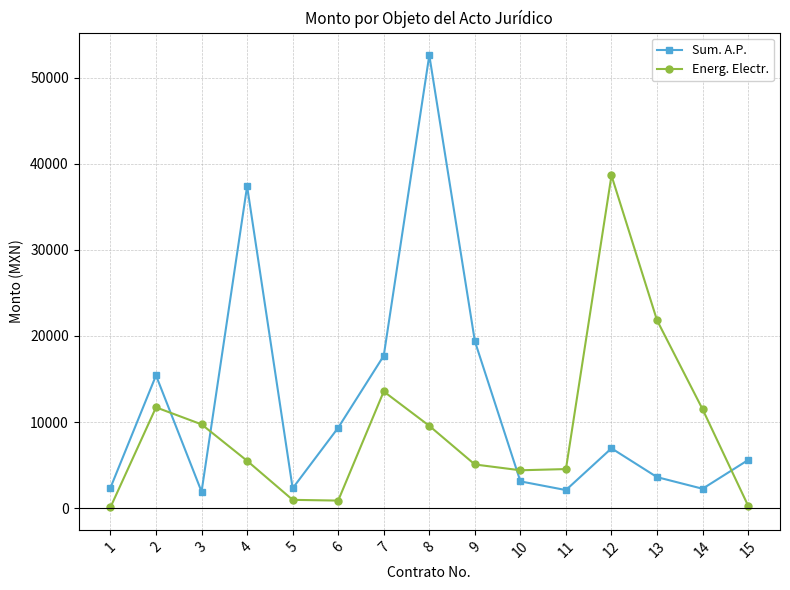

How many interior local peaks does the Energ. Electr. series have?

3